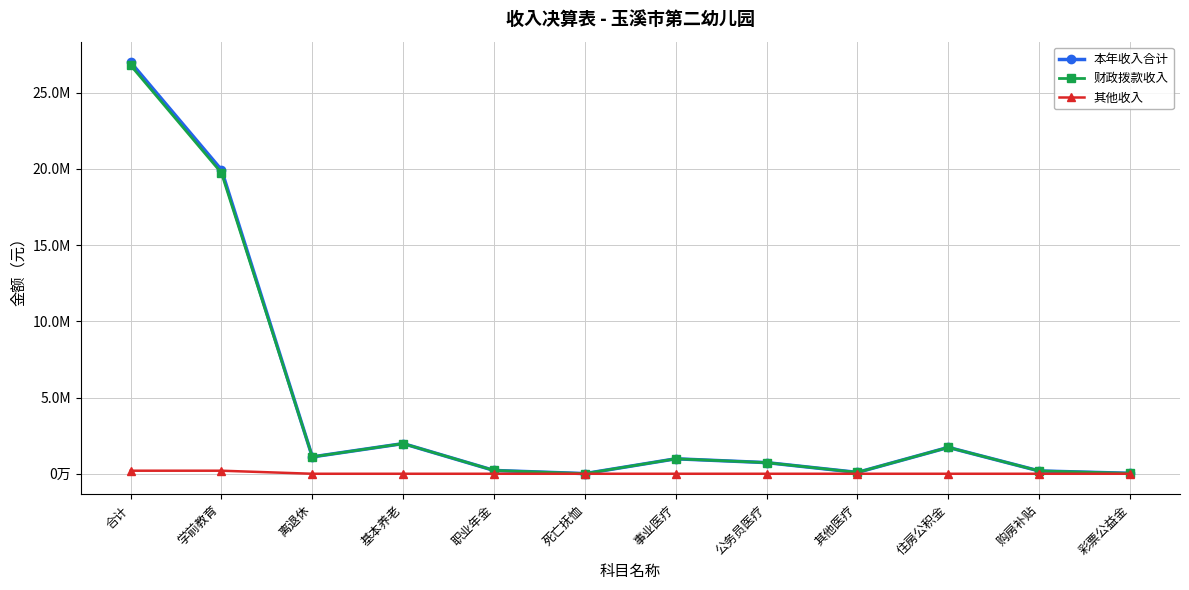

True or false: 财政拨款收入 and 其他收入 intersect in this chart.

False